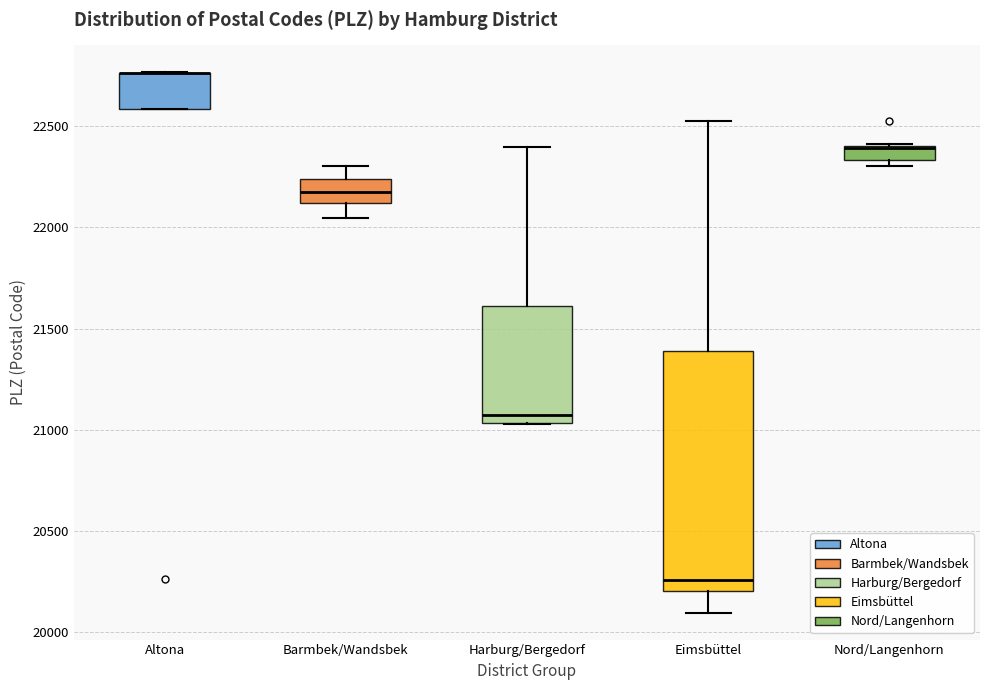

Where is the lower edge of the box for Altona on the y-axis? The values are not printed on the chart, so give them approximately, as read against the axis.

22600